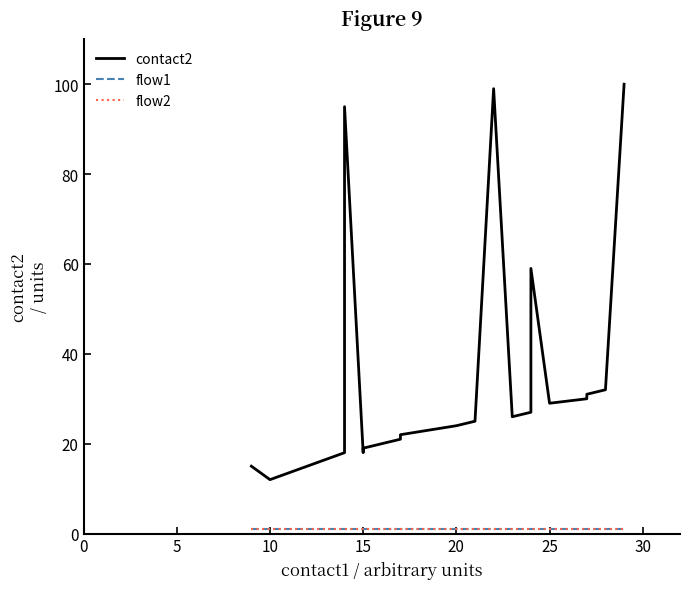

True or false: flow1 has a value of 1 at 13.

False